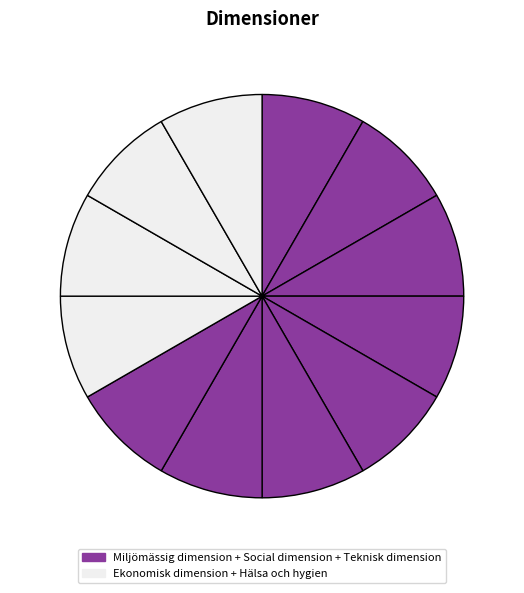

How many slices are in this pie chart?

12